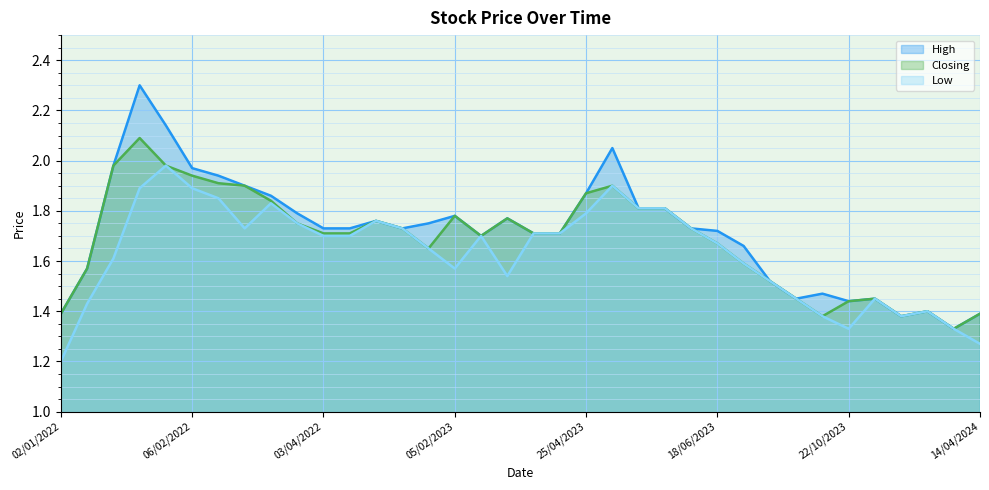

What is the label of the 8th point from the right?

01/10/2023